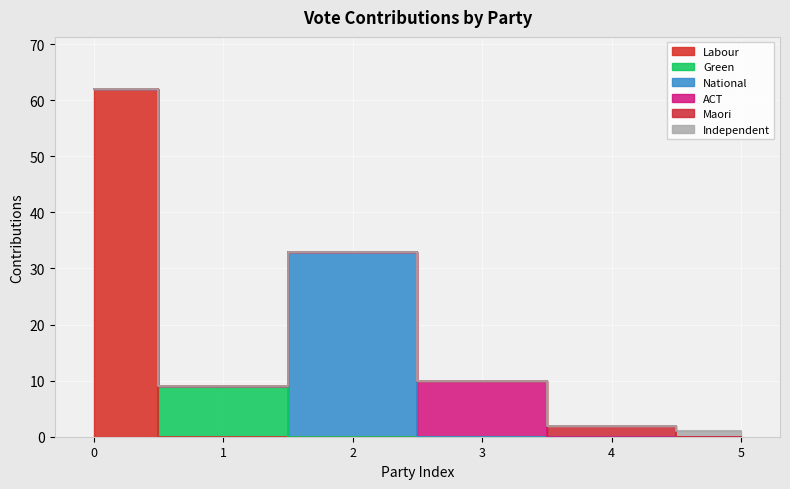

The value of No (Maori) at 3 is -1. True or false?

False